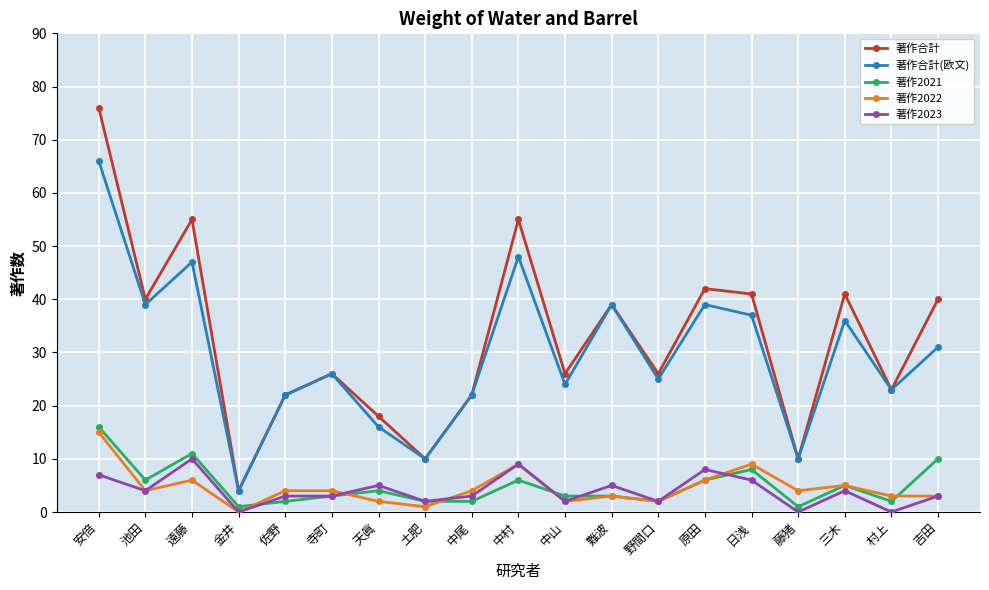

What are all the series names shown in the legend?

著作合計, 著作合計(欧文), 著作2021, 著作2022, 著作2023